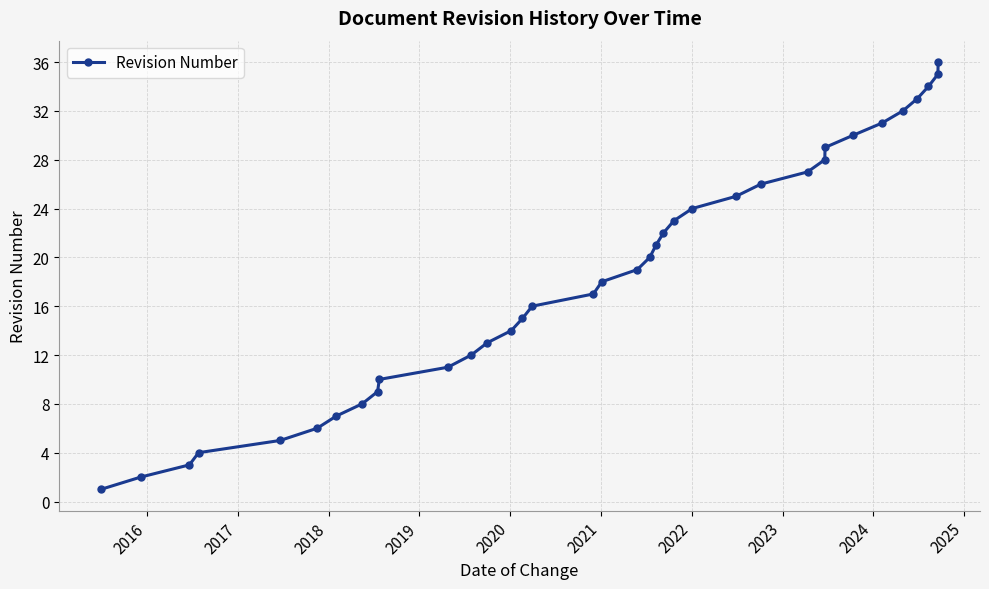

What is the minimum value shown in the chart?

1